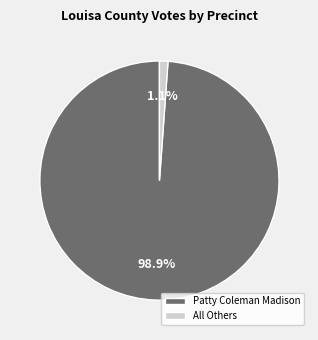

Which has a higher value, Patty Coleman Madison or All Others?

Patty Coleman Madison